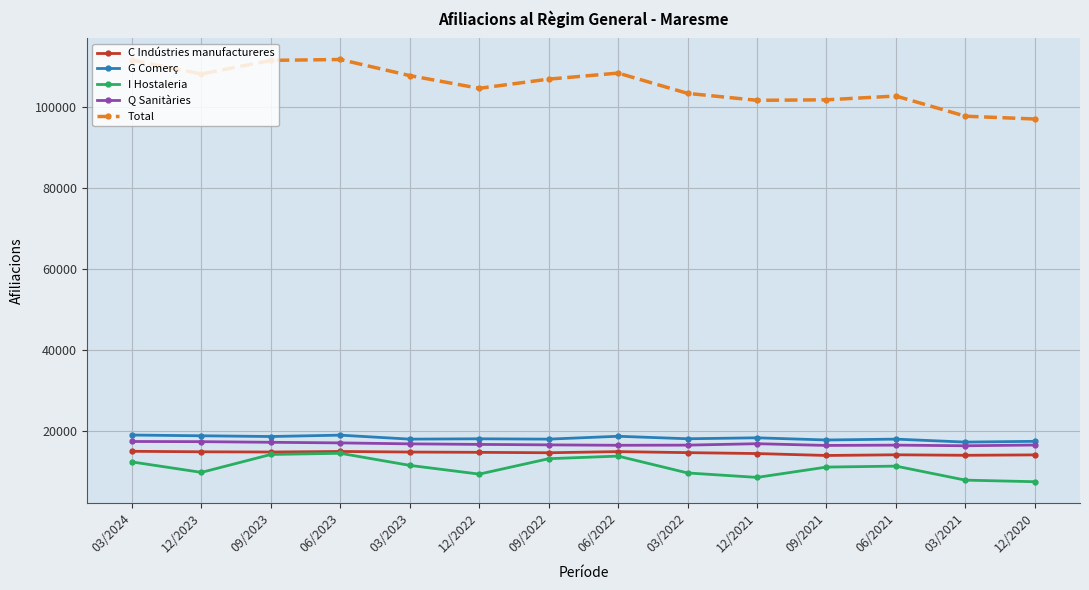

Does the chart have visible grid lines?

Yes